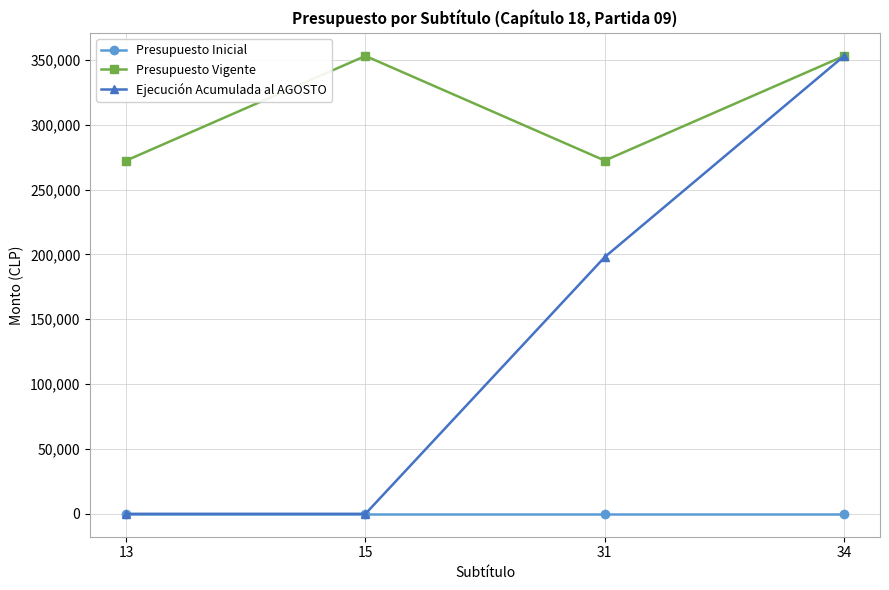

Reading left to right, list all the values displayed in this chart.

Presupuesto Inicial: 13=0	15=0	31=0	34=0
Presupuesto Vigente: 13=272384	15=353047	31=272384	34=353047
Ejecución Acumulada al AGOSTO: 13=0	15=0	31=197991	34=353047